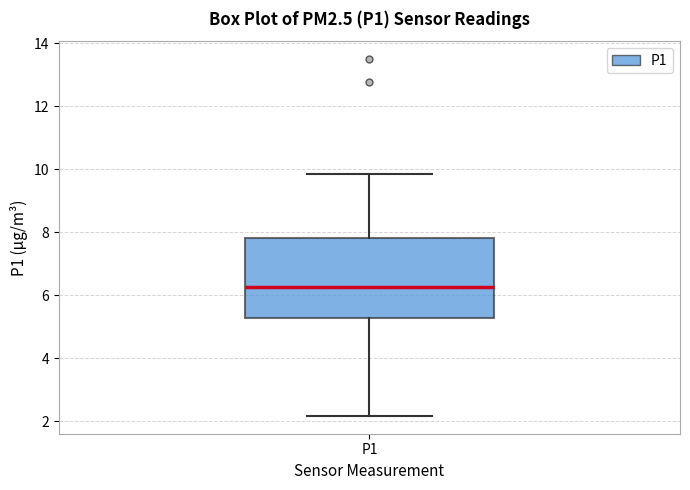

Read this box plot against the y-axis: the position of the median line, the range covered by the box, and the ends of both whiskers. The values are not printed on the chart, so give them approximately, as read against the axis.

median 6.2, box 5.2 to 7.8, whiskers 2.2 to 9.8